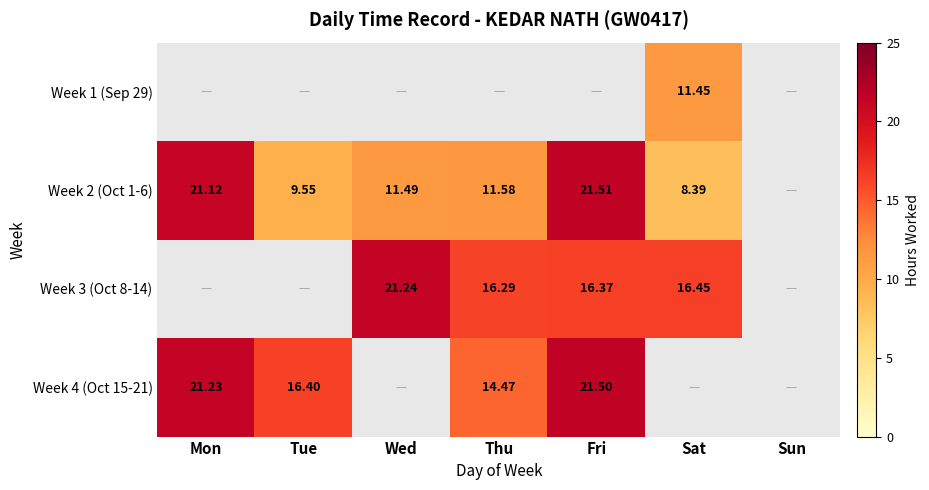

How many values in Week 4 (Oct 15-21) are above zero?

4